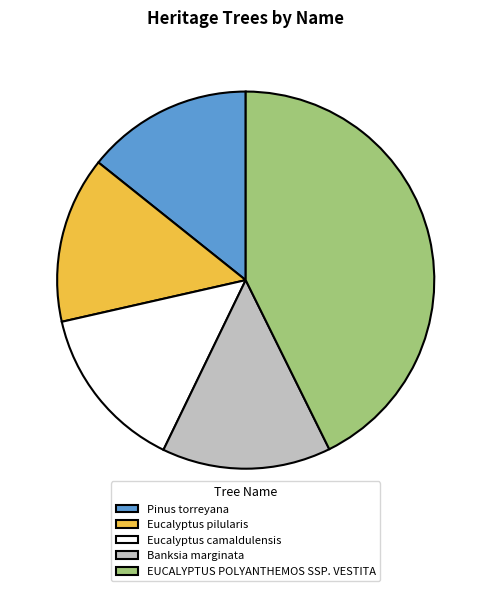

Which slice is the largest?

EUCALYPTUS POLYANTHEMOS SSP. VESTITA